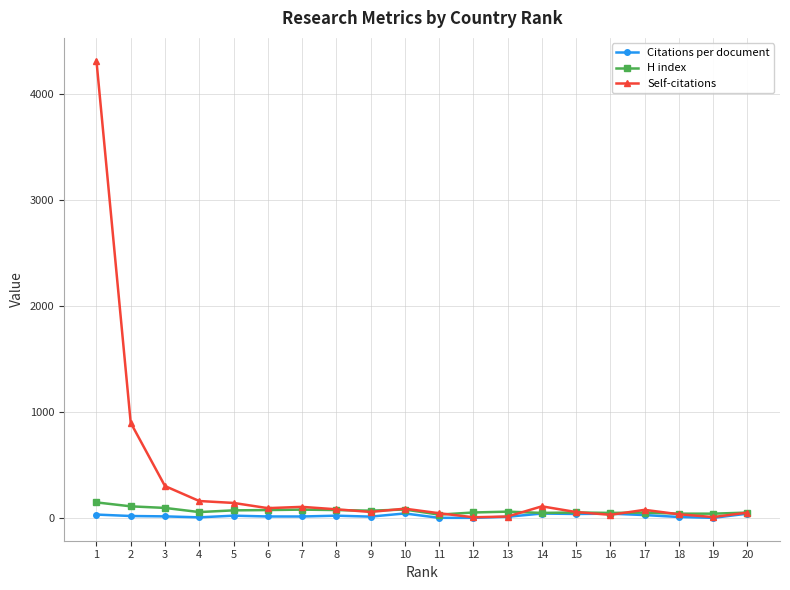

Which series has the largest total across all categories?

Self-citations